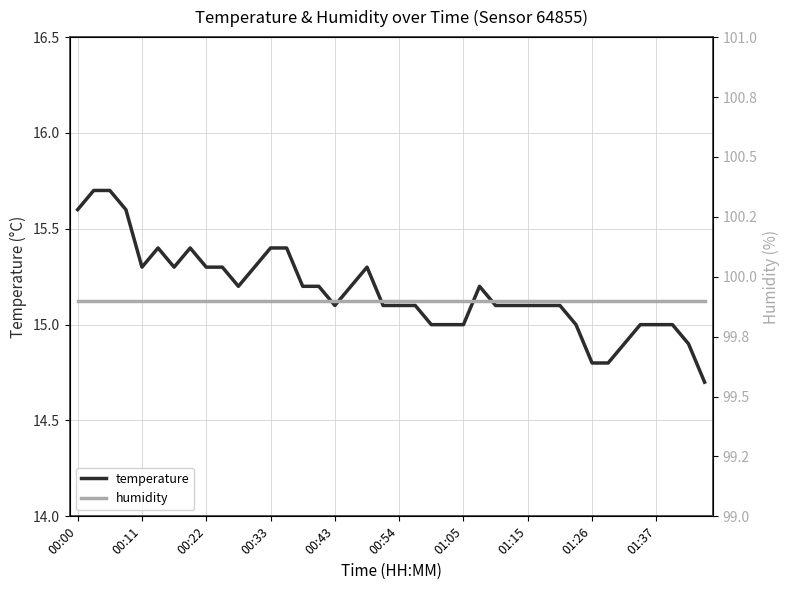

At which category does the chart reach its peak across all series?

00:00